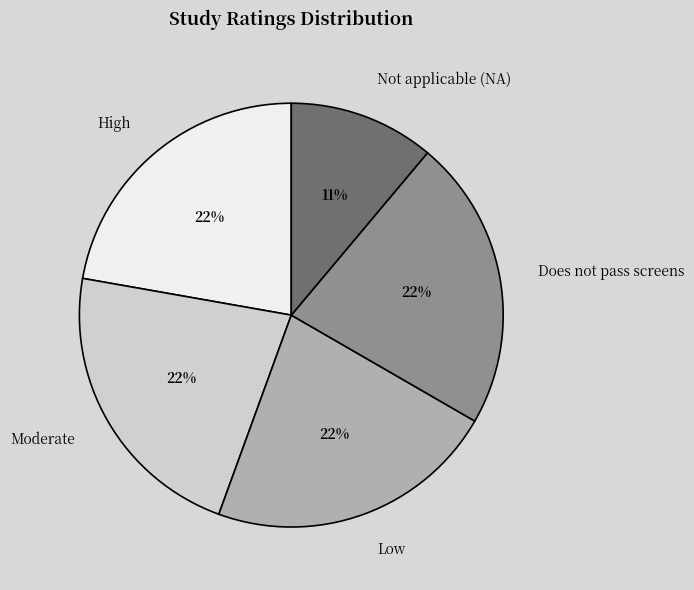

To the nearest percent, what is the difference between the largest and smallest slice percentages?

11%